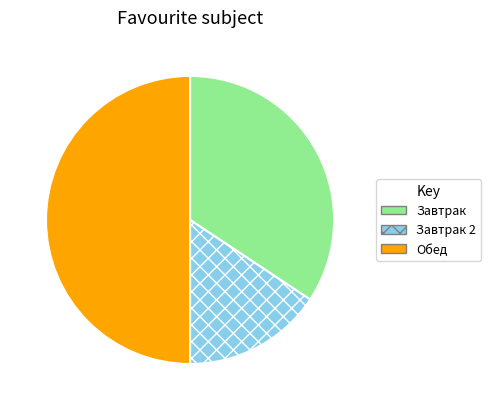

The Завтрак 2 slice represents 16% of the pie. True or false?

True